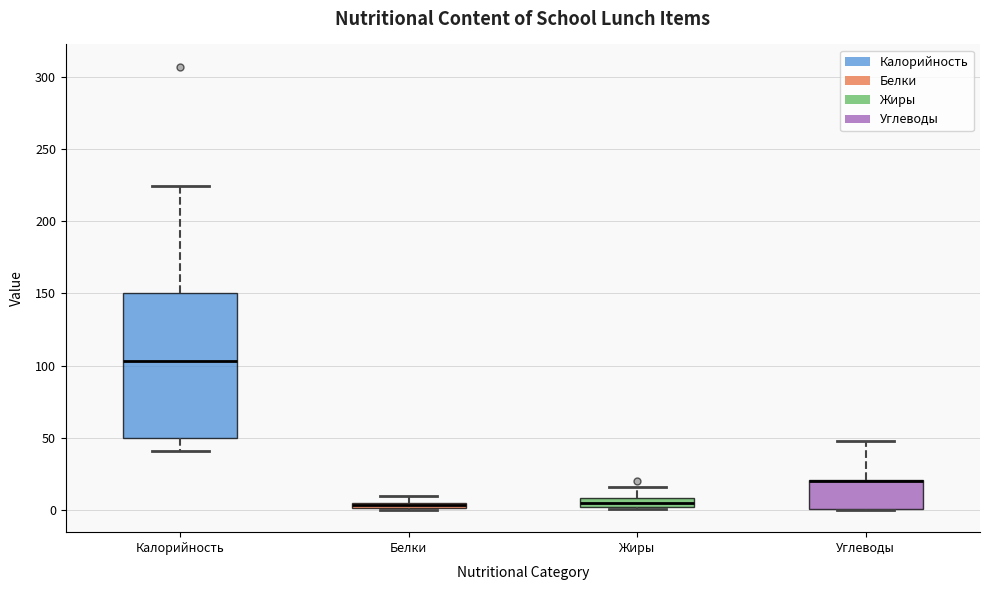

Where is the upper edge of the box for Калорийность on the y-axis? The values are not printed on the chart, so give them approximately, as read against the axis.

150